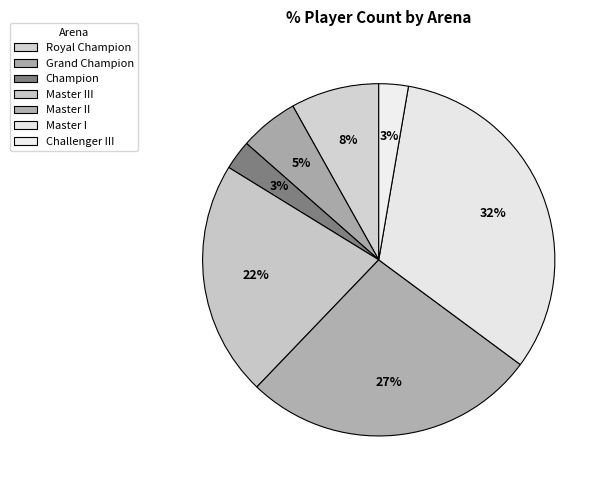

To the nearest percent, what portion does Master II represent?

27%